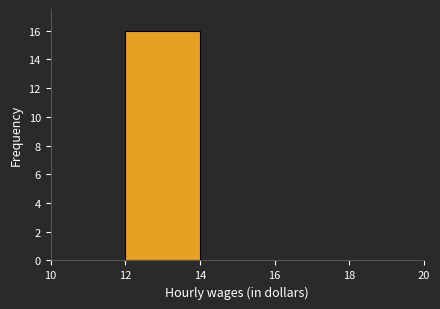

Reading left to right, list every bar in this chart as the range it spans on the x-axis followed by its height. The values are not printed on the chart, so give them approximately, as read against the axis.

10 to 12: 0
12 to 14: 16
14 to 16: 0
16 to 18: 0
18 to 20: 0